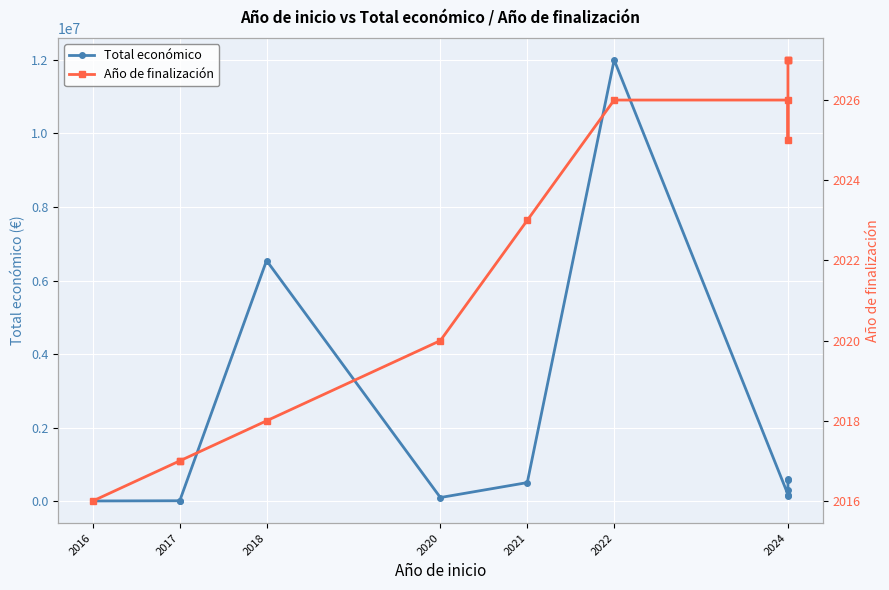

The Año de finalización series shows 2016.0 at 2016. True or false?

True